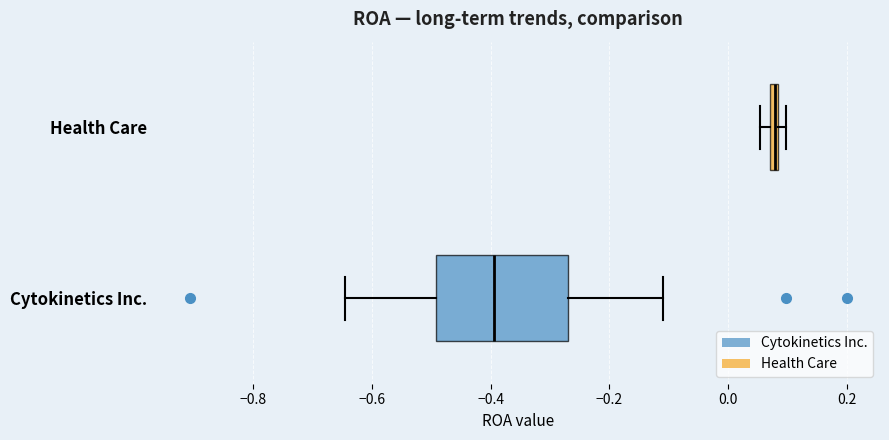

Where does the left whisker of the box for Cytokinetics Inc. end on the x-axis? The values are not printed on the chart, so give them approximately, as read against the axis.

-0.64